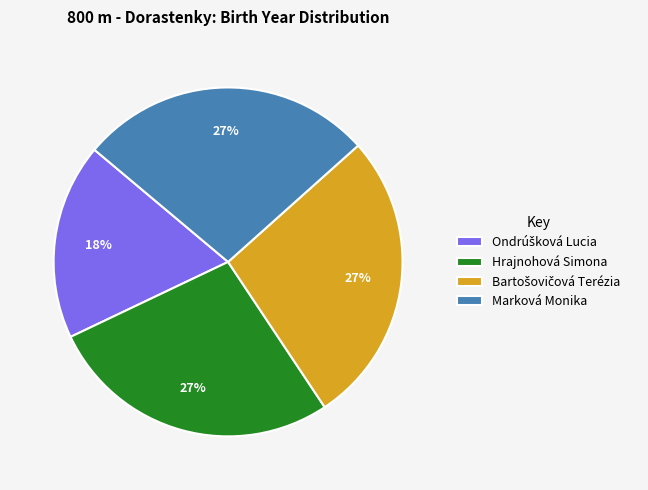

Do Marková Monika and Hrajnohová Simona together represent more than half of the pie?

Yes